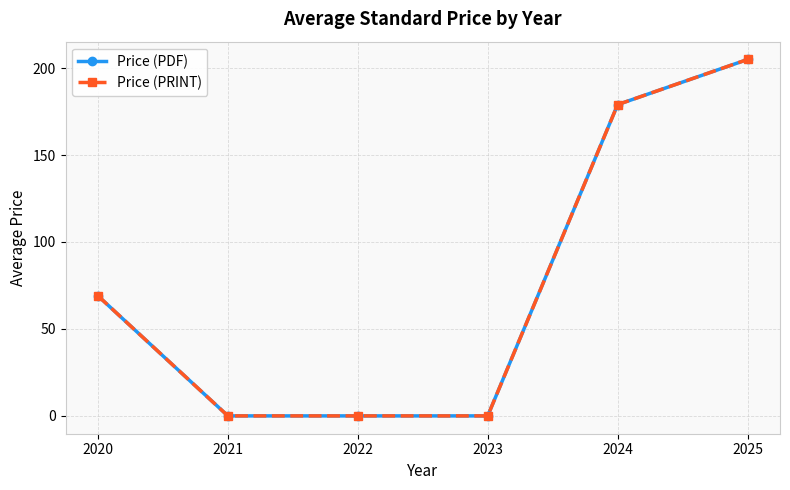

True or false: Price (PRINT) and Price (PDF) intersect in this chart.

False